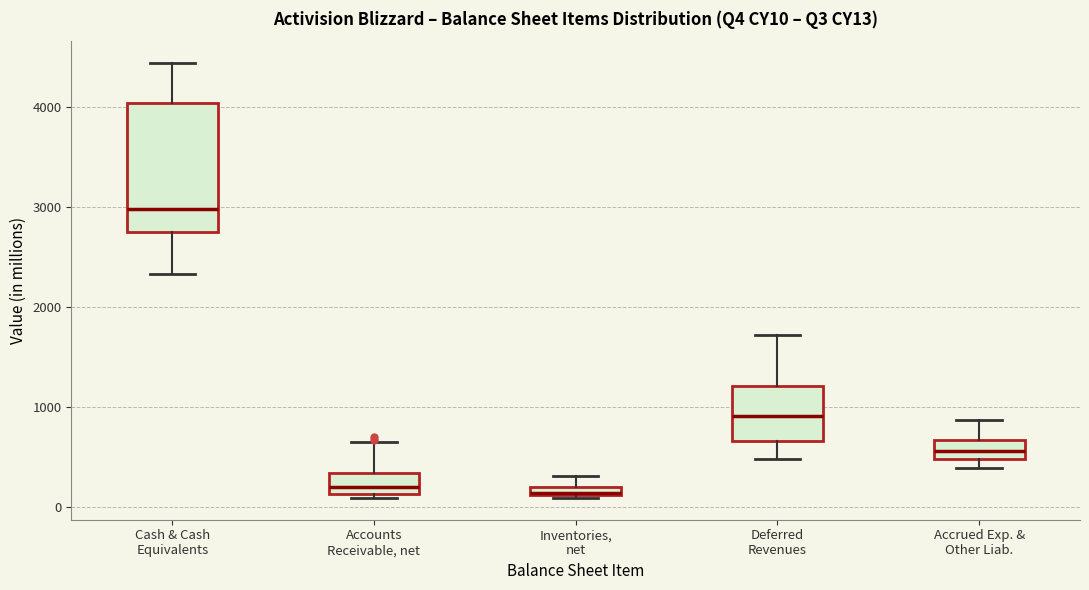

Which box has the highest median line?

Cash & Cash Equivalents